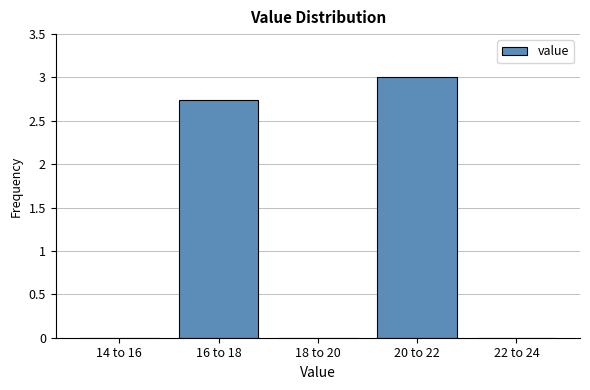

Which has a higher value, 18 to 20 or 20 to 22?

20 to 22